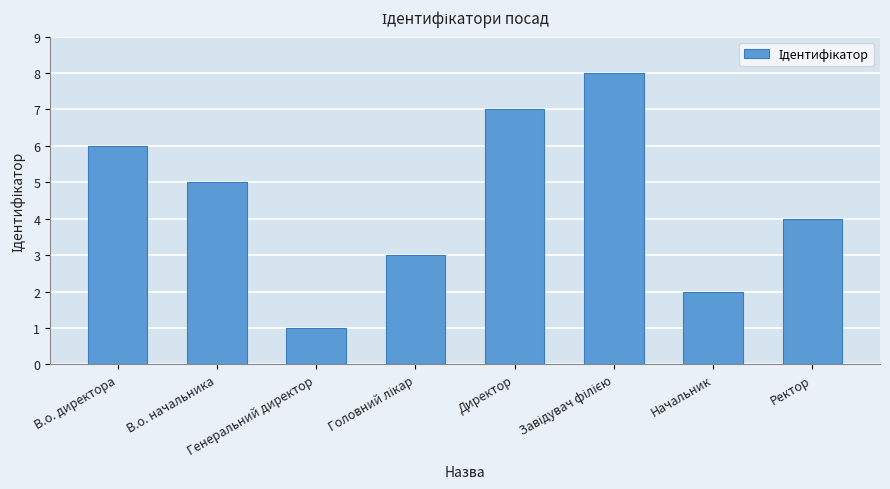

Reading right to left, list all the values displayed in this chart.

4	2	8	7	3	1	5	6